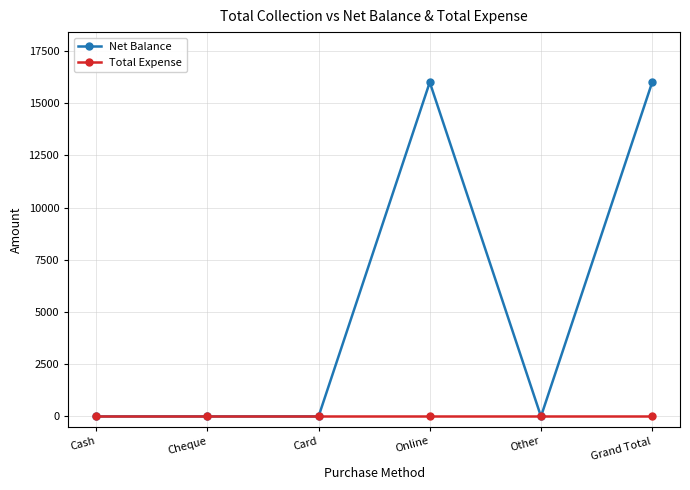

True or false: Total Expense has more than 2 points higher than both neighbors.

False